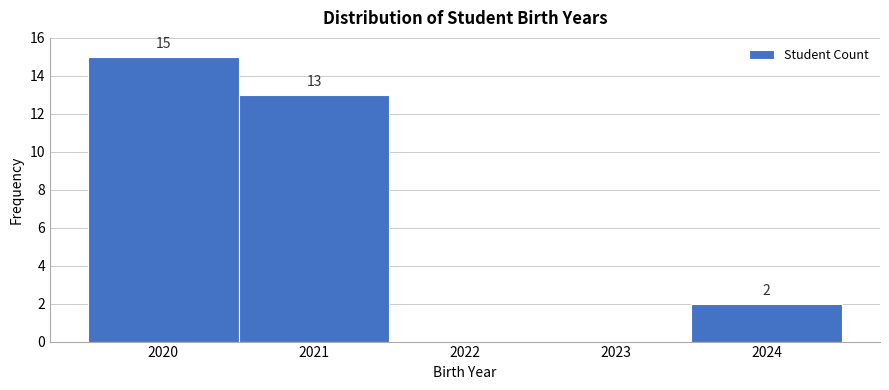

Over which range of the x-axis is the bar tallest?

2019.5 to 2020.5